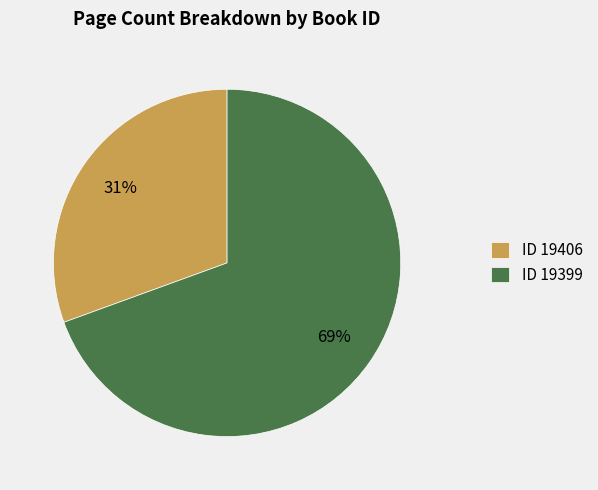

Is the sum of ID 19406 and ID 19399 greater than half?

Yes